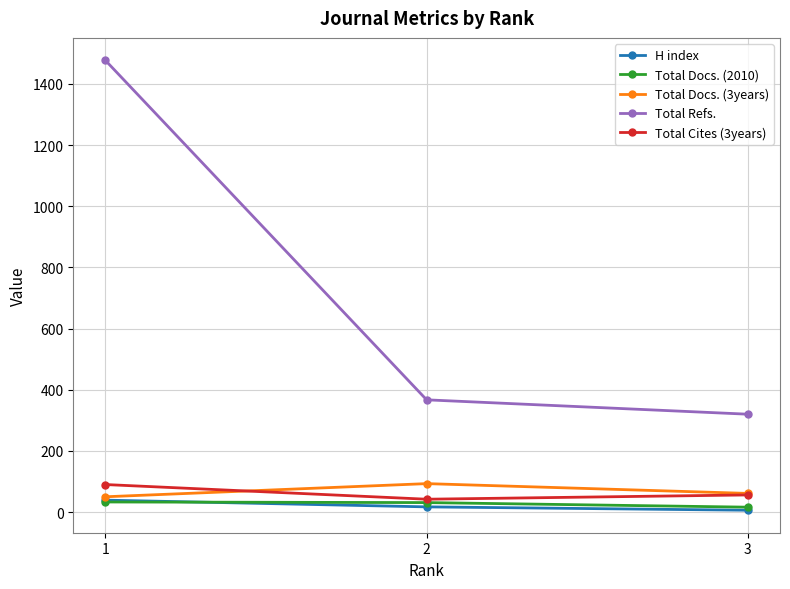

The value of Total Docs. (3years) at 2 is 93. True or false?

True